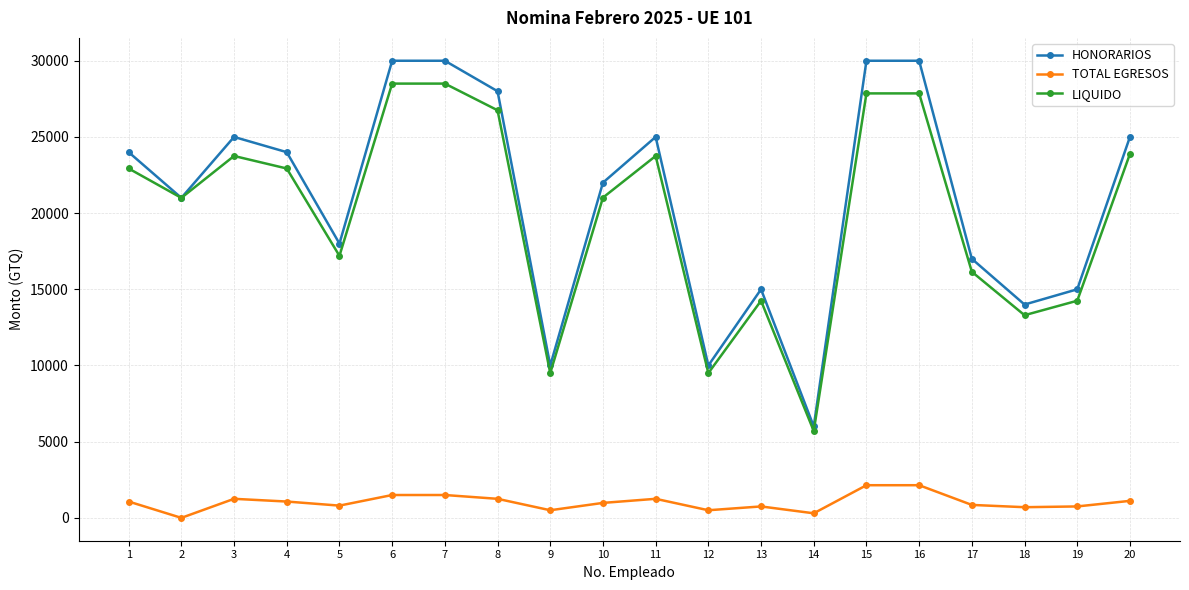

At which category does HONORARIOS reach its first local peak?

3